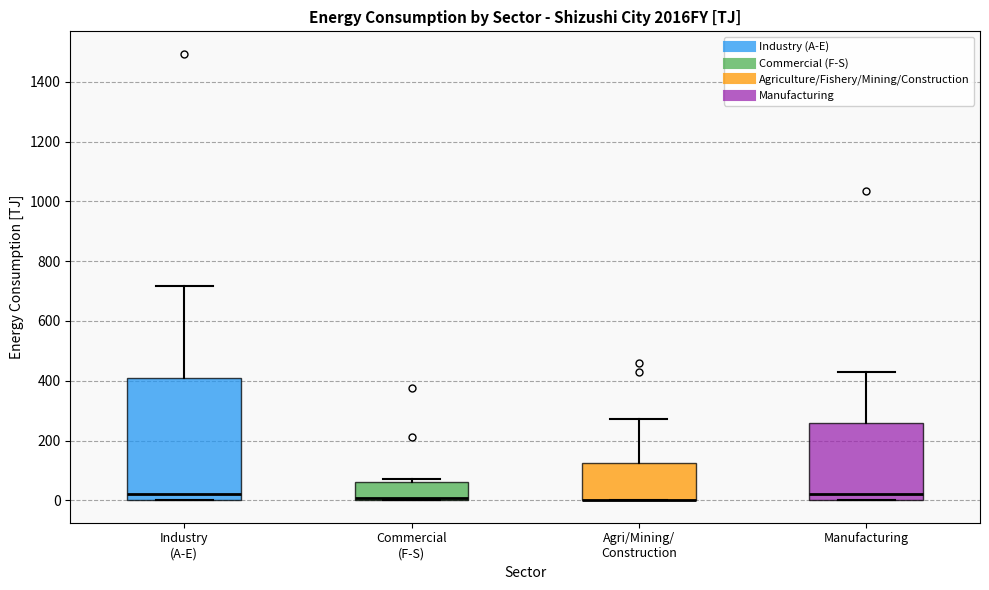

Reading left to right, read every box against the y-axis: the position of its median line, the range the box covers, and the ends of its whiskers. The values are not printed on the chart, so give them approximately, as read against the axis.

Industry (A-E): median 20, box 0 to 420, whiskers 0 to 720
Commercial (F-S): median 0 (drawn on the box's lower edge), box 0 to 60, whiskers 0 to 80
Agri/Mining/ Construction: median 0 (drawn on the box's lower edge), box 0 to 120, whiskers 0 to 280
Manufacturing: median 20, box 0 to 260, whiskers 0 to 420